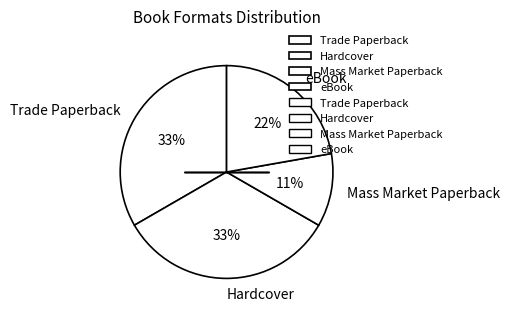

The eBook slice represents 22% of the pie. True or false?

True